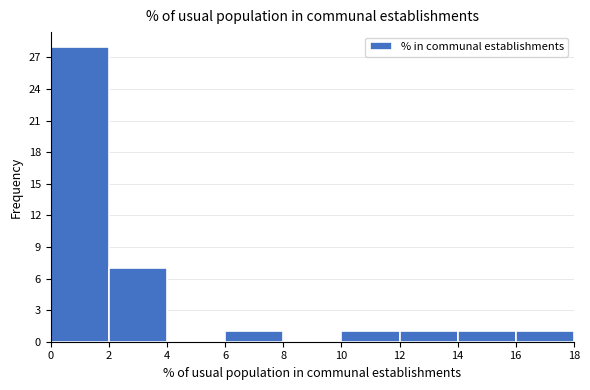

Reading left to right, list every bar in this chart as the range it spans on the x-axis followed by its height. The values are not printed on the chart, so give them approximately, as read against the axis.

0 to 2: 28
2 to 4: 7
4 to 6: 0
6 to 8: 1
8 to 10: 0
10 to 12: 1
12 to 14: 1
14 to 16: 1
16 to 18: 1